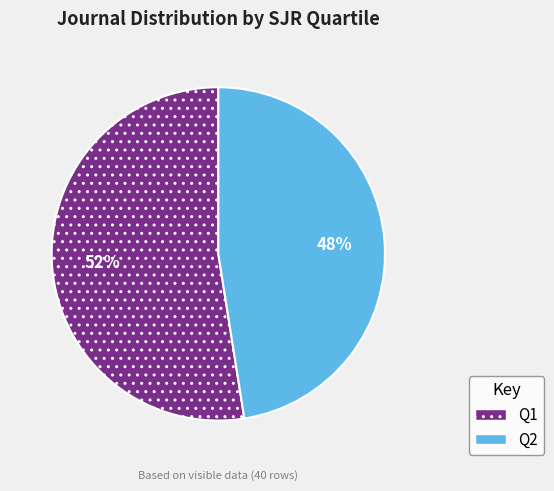

Do Q2 and Q1 together represent more than half of the pie?

Yes